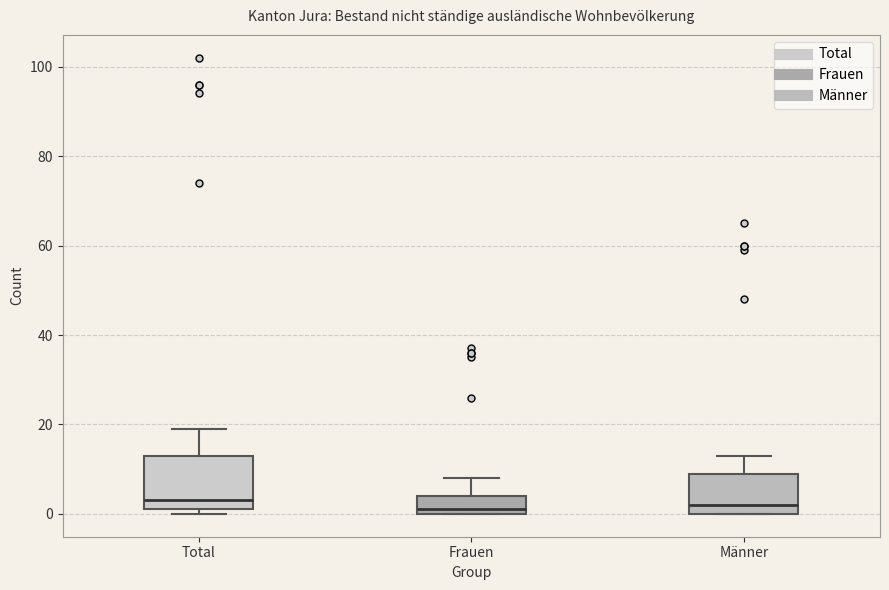

Reading left to right, transcribe this box plot: for each box, give where its median line is, the range the box spans, and where its two whiskers end, as read against the y-axis. The values are not printed on the chart, so give them approximately, as read against the axis.

Total: median 4, box 2 to 14, whiskers 0 to 20
Frauen: median 2, box 0 to 4, whiskers 0 to 8
Männer: median 2, box 0 to 10, whiskers 0 to 14